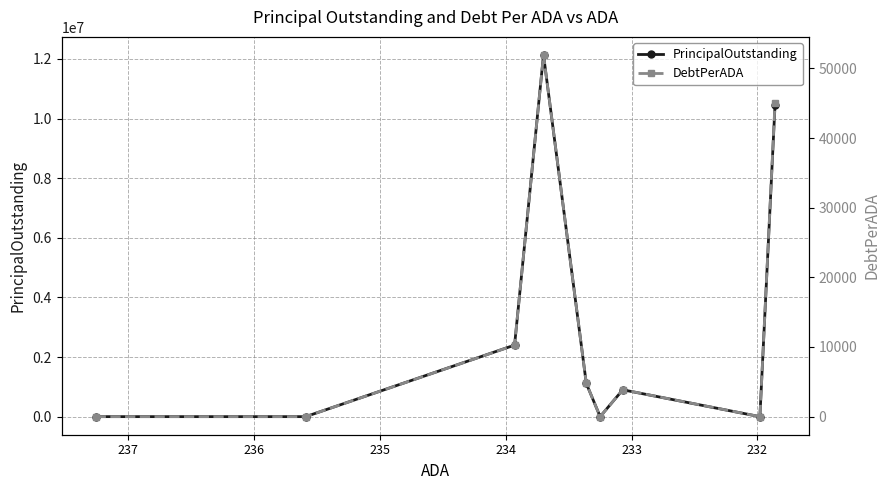

What are all the series names shown in the legend?

PrincipalOutstanding, DebtPerADA